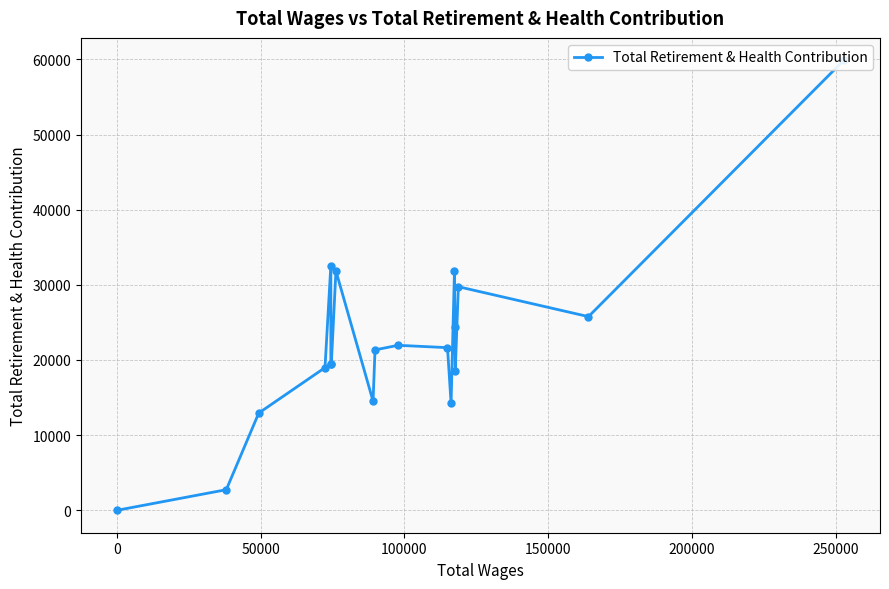

What is the difference between the second highest and minimum values?

32567